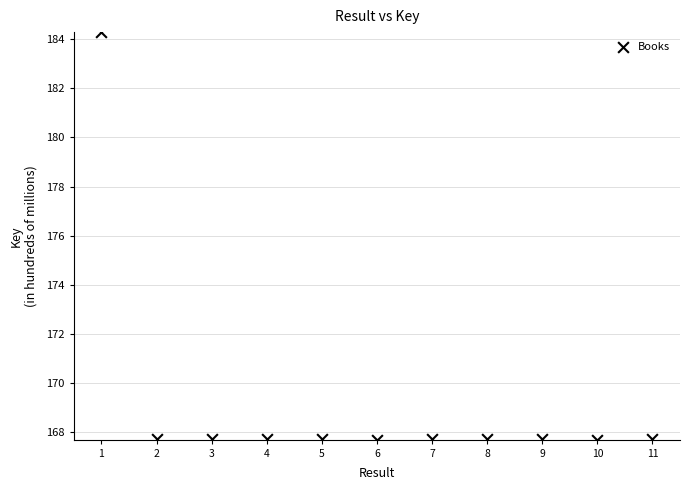

What is the range of Y values (max minus min)?

16.6